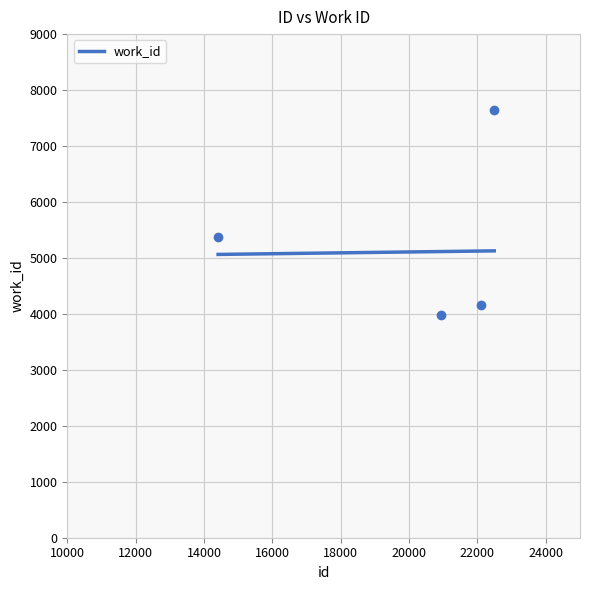

At which category does the chart reach its minimum across all series?

20931